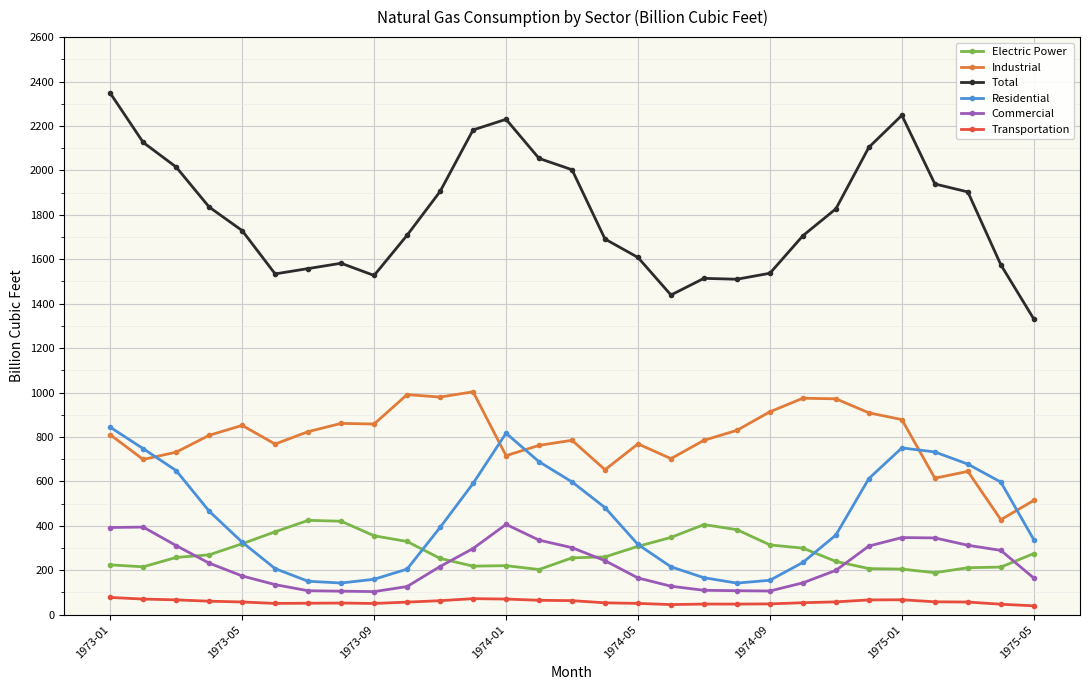

True or false: Electric Power has more than 1 points higher than both neighbors.

True